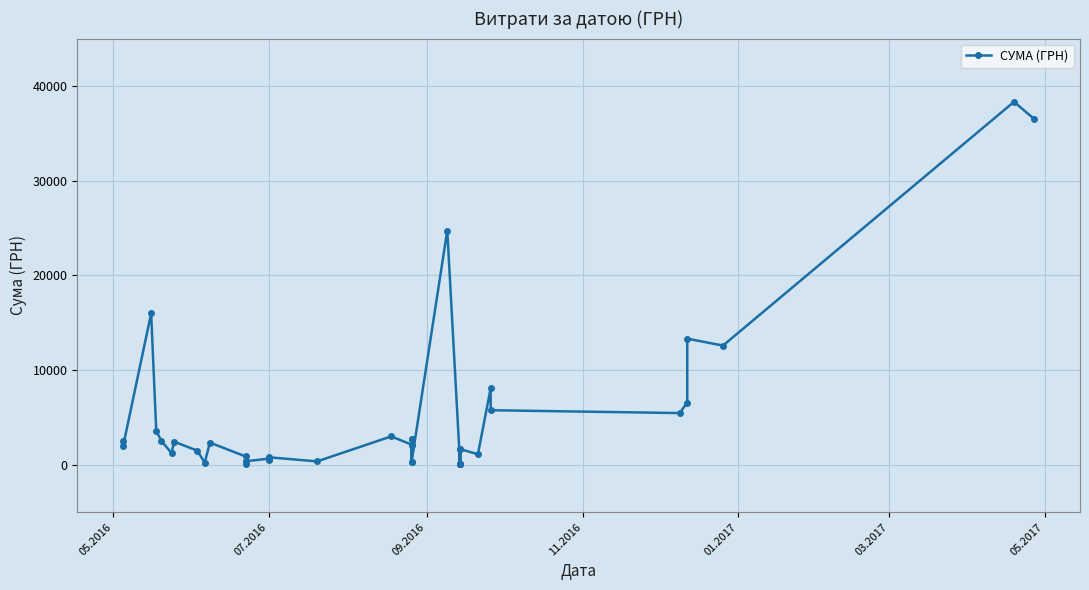

How many data points does each series have?

40